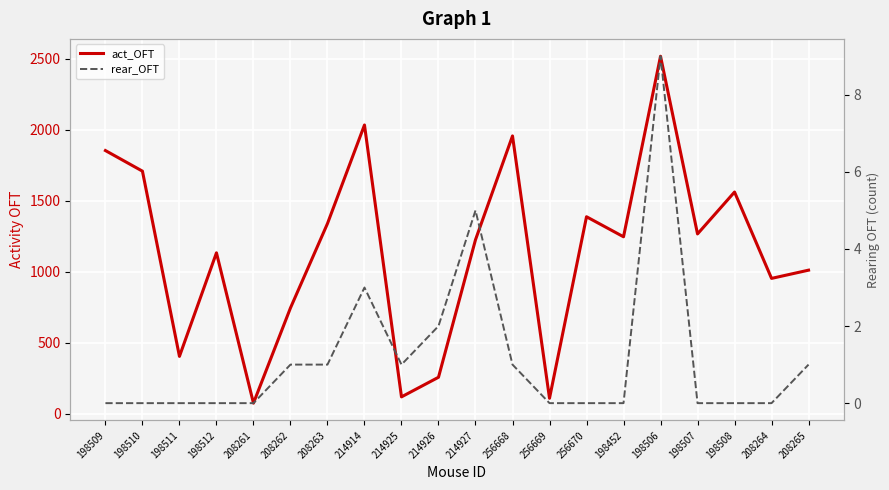

What is the total value across all series at 214926?

258.0